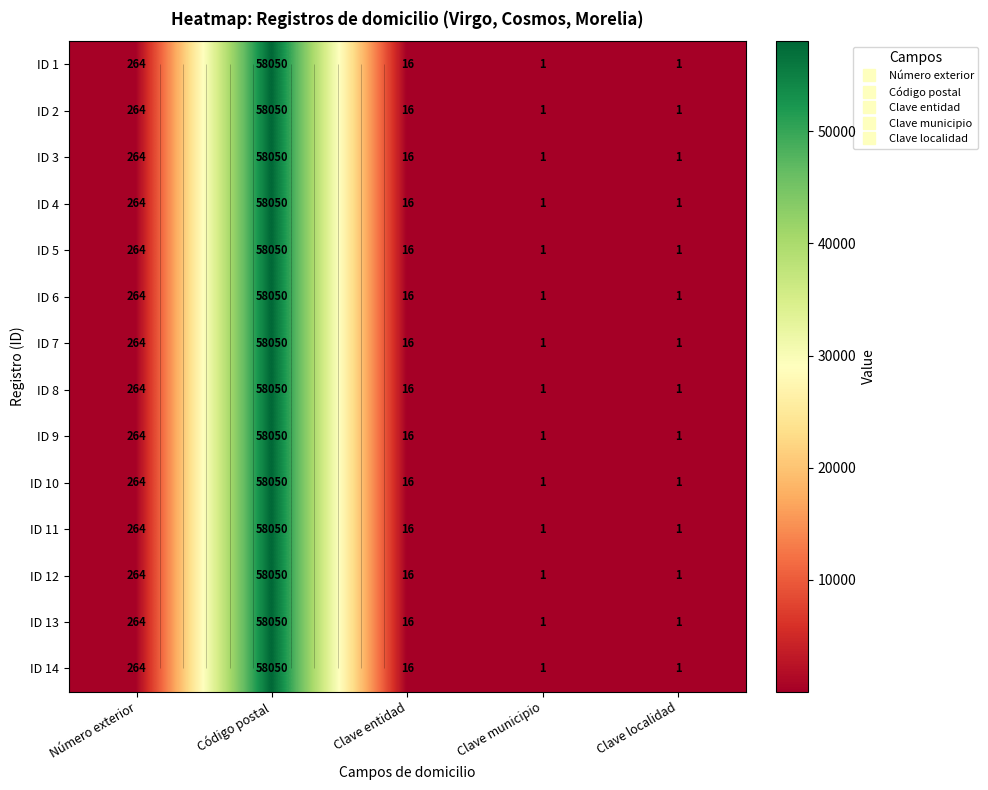

What is the difference between the ID 1 values at Código postal and Clave localidad?

58049